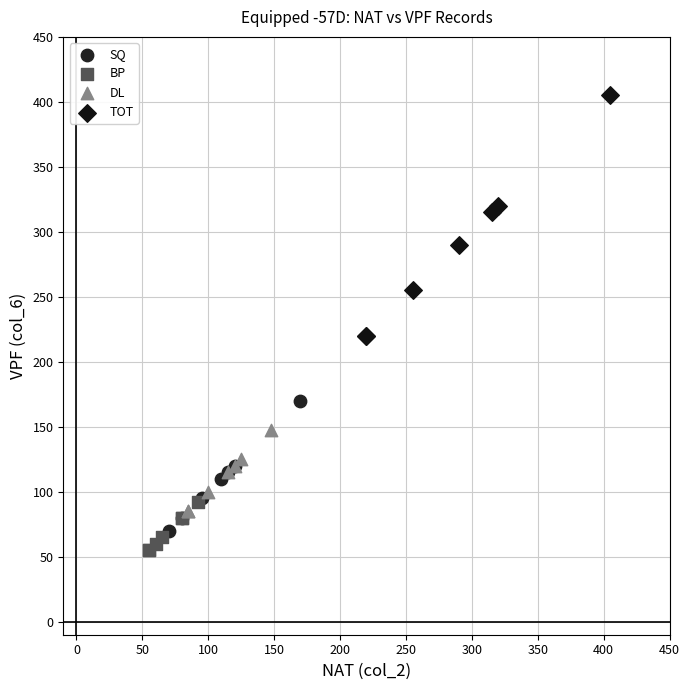

Which series has the largest Y range (max minus min)?

TOT